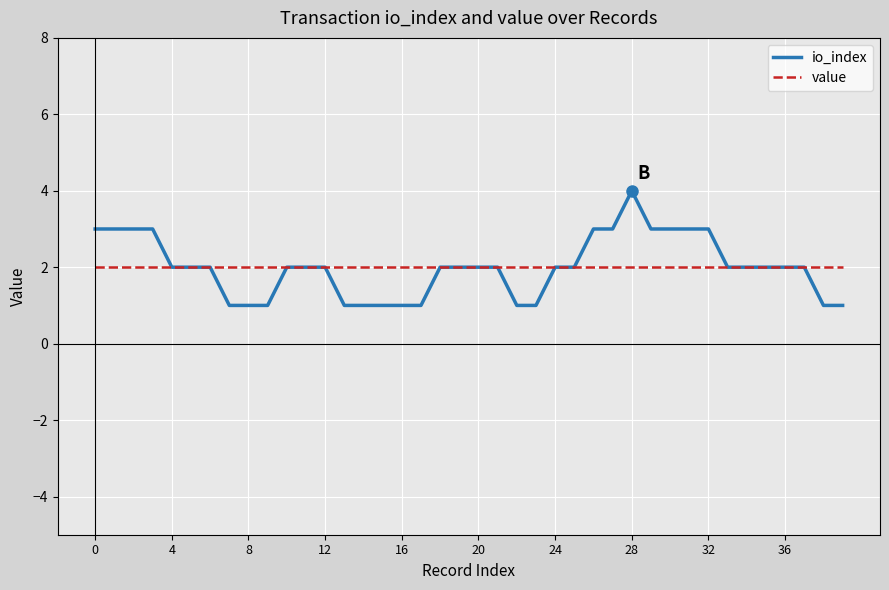

List the series in order of their peak value, lowest first.

value, io_index